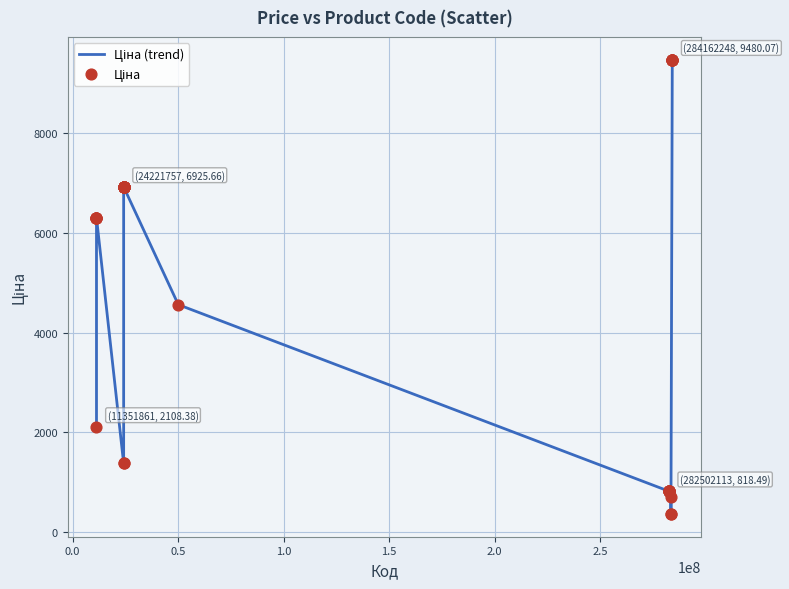

What is the difference between the maximum and minimum values?

9120.2